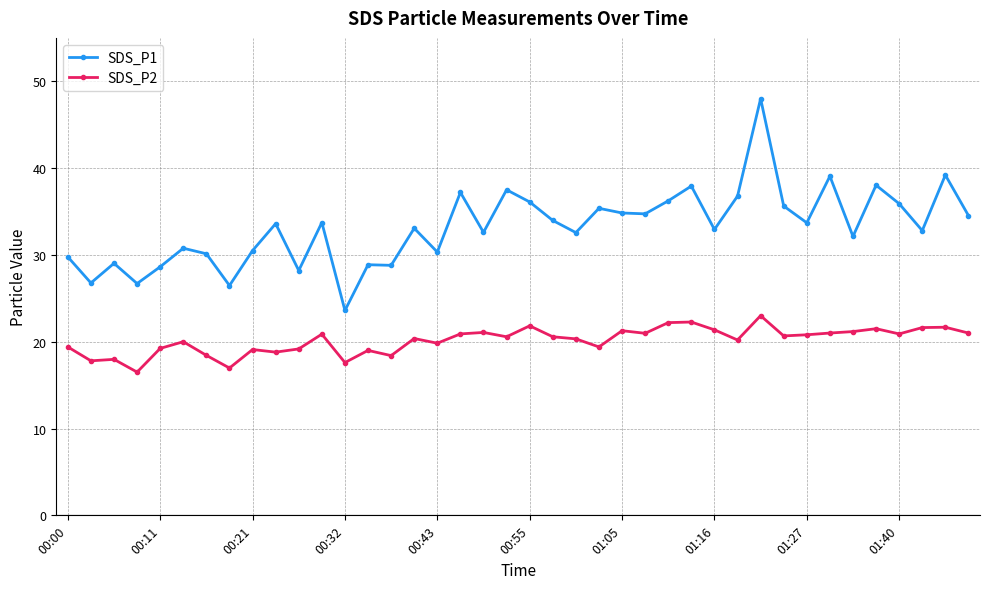

What is the minimum value for SDS_P1?

23.6